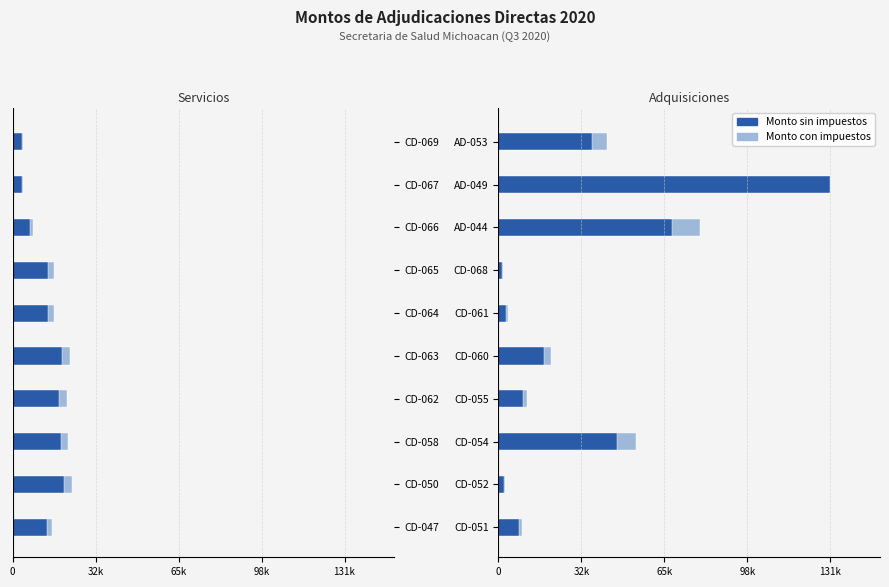

What position from the right is CD-060?

6